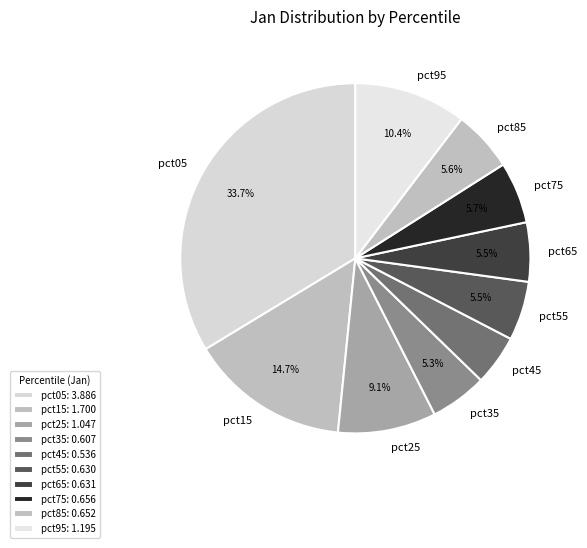

Does pct55 represent more than half of the total?

No